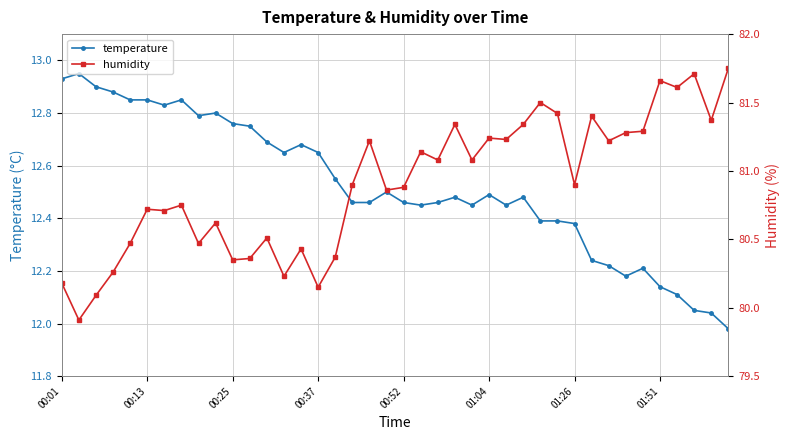

Where does the temperature series first go above 12?

00:01